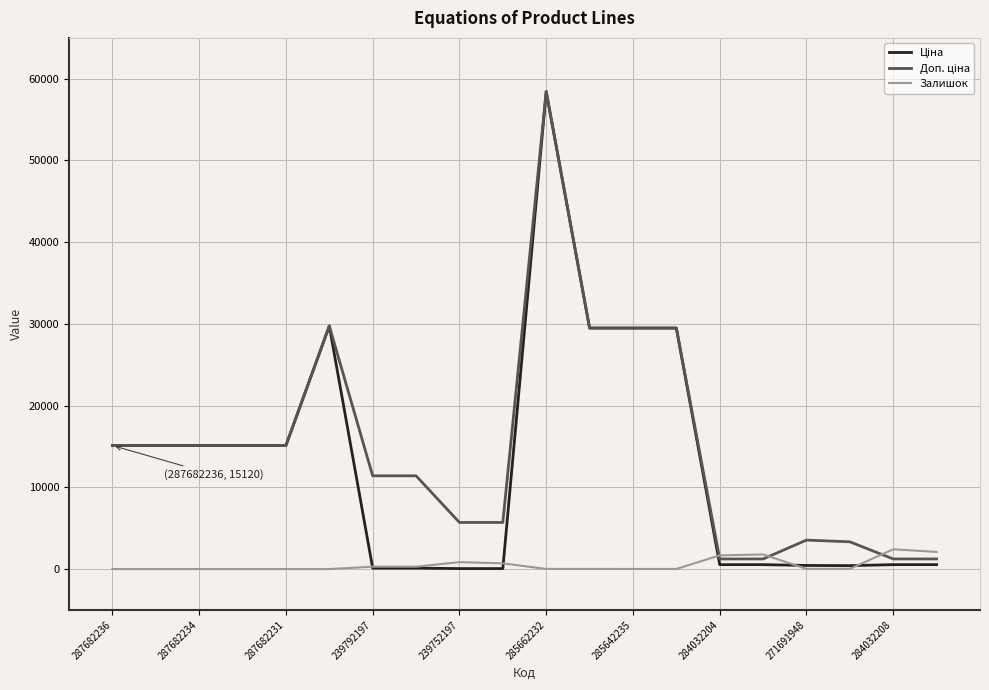

How many lines are shown in the chart?

3